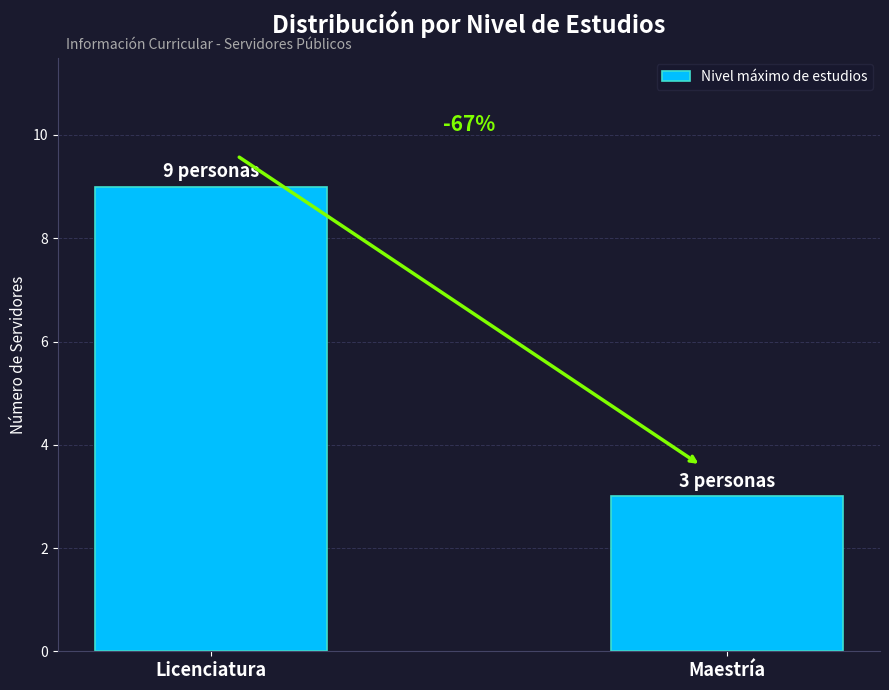

Which label corresponds to the largest value in the chart?

Licenciatura